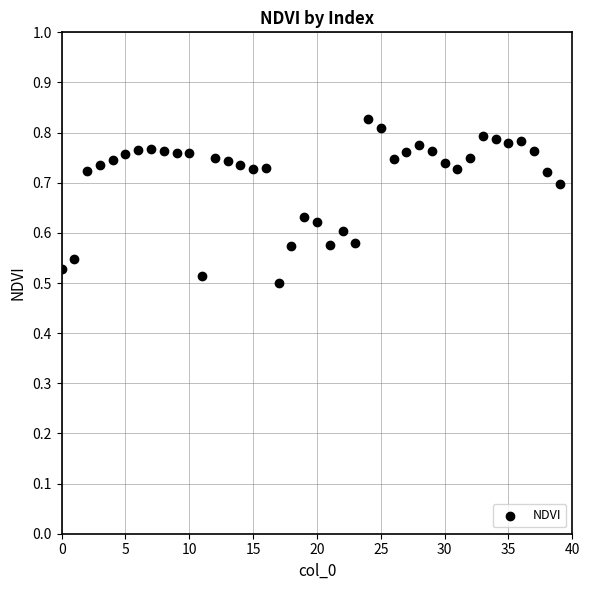

What is the range of Y values (max minus min)?

0.3